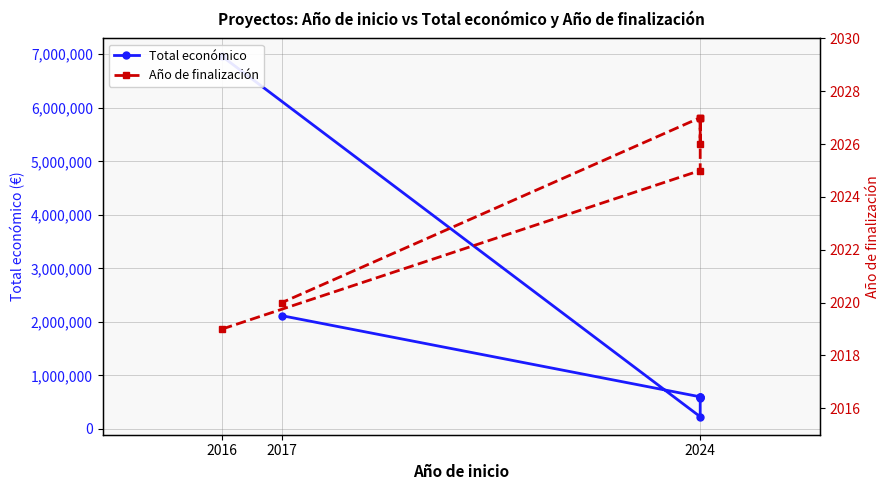

True or false: Año de finalización has more than 2 points higher than both neighbors.

False